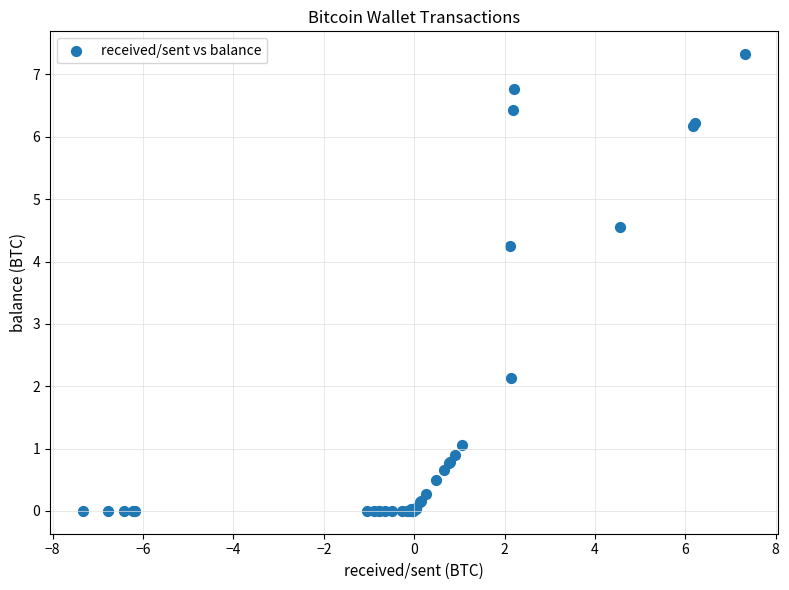

What Y value in the scatter plot is closest to 3?

2.1